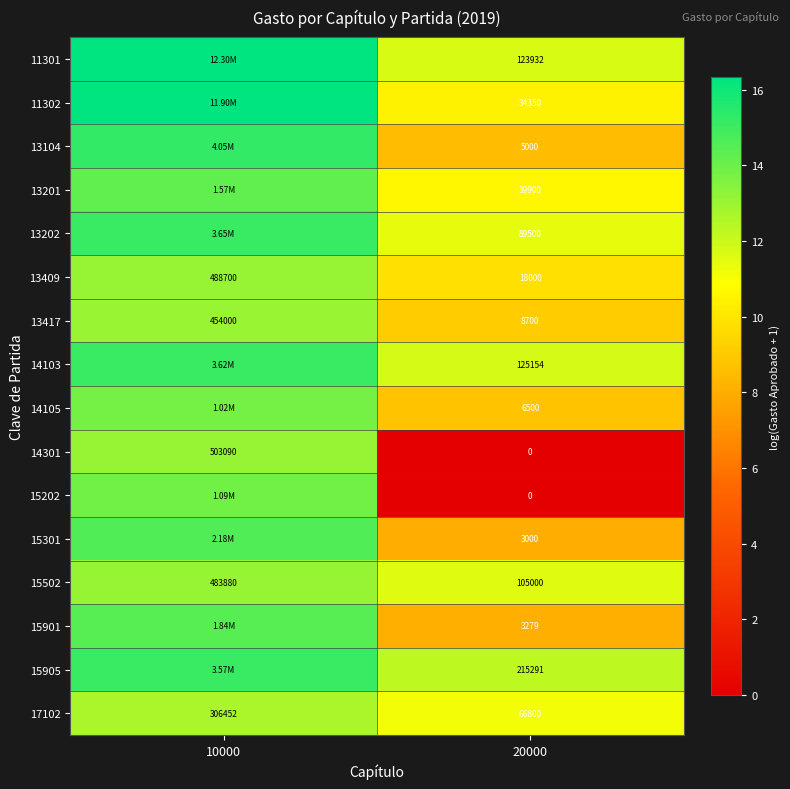

Is the value of 15901 at 20000 greater than the value of 11302 at 20000?

No